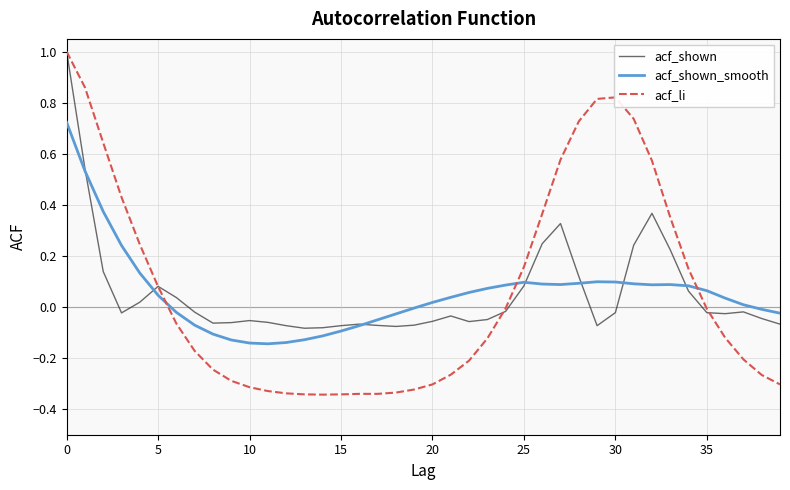

Which series has the largest range (max minus min)?

acf_li